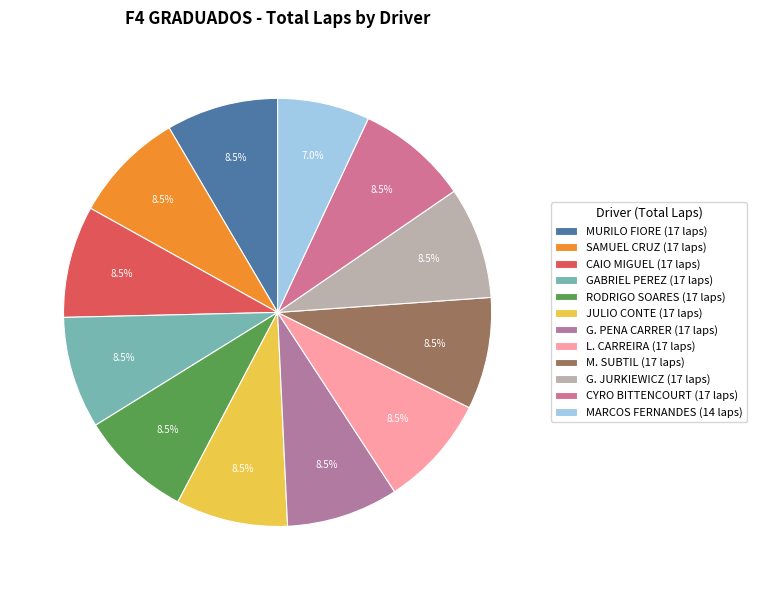

To the nearest percent, what is the average slice percentage?

8%